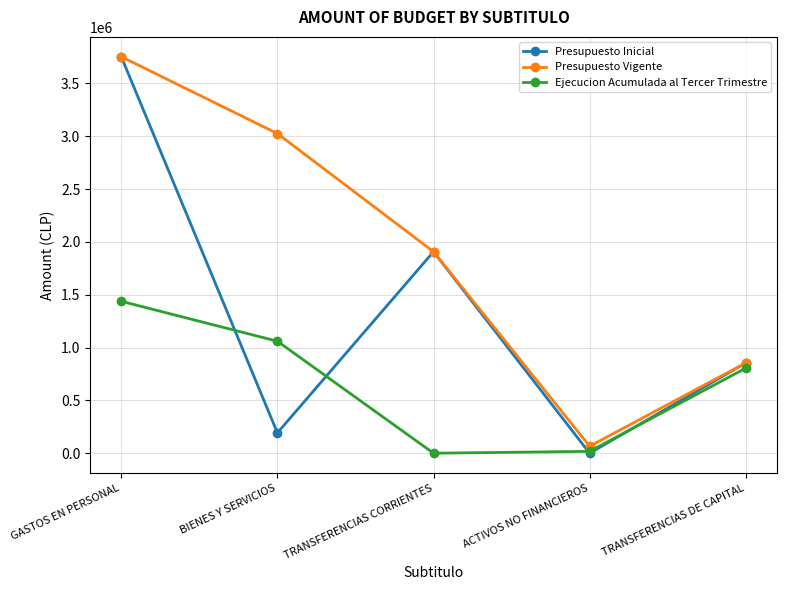

True or false: Presupuesto Vigente and Ejecucion Acumulada al Tercer Trimestre intersect in this chart.

False